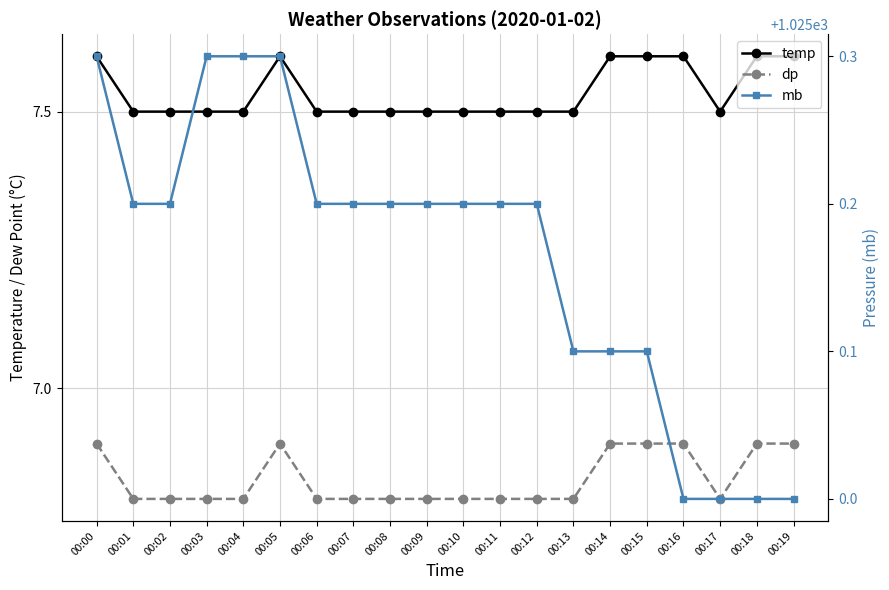

Count the dp values in the range 6 to 7.

20